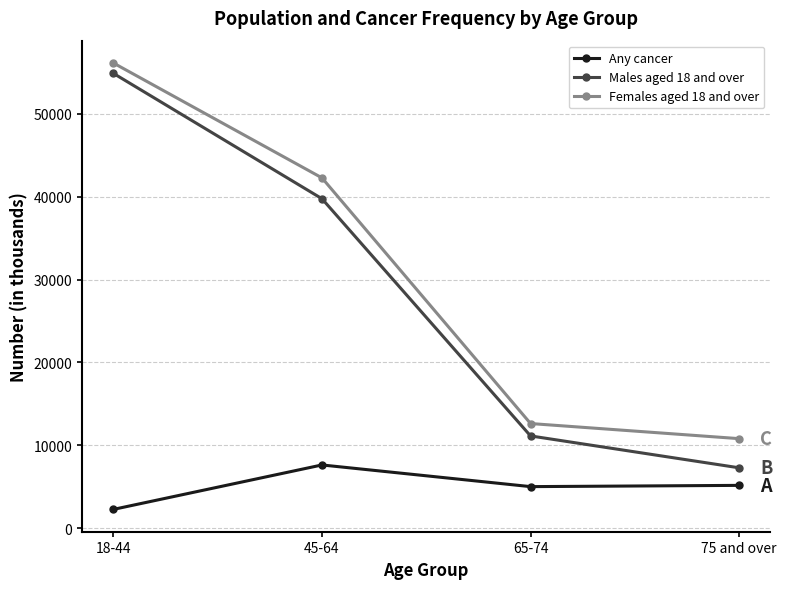

True or false: Males aged 18 and over has more than 0 points higher than both neighbors.

False